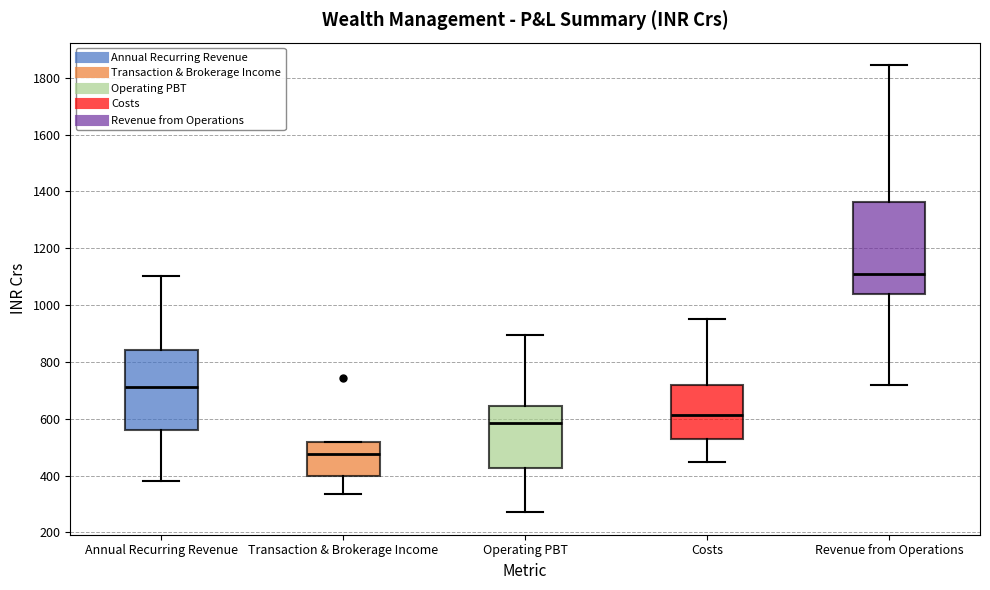

Which box's median line is the highest?

Revenue from Operations